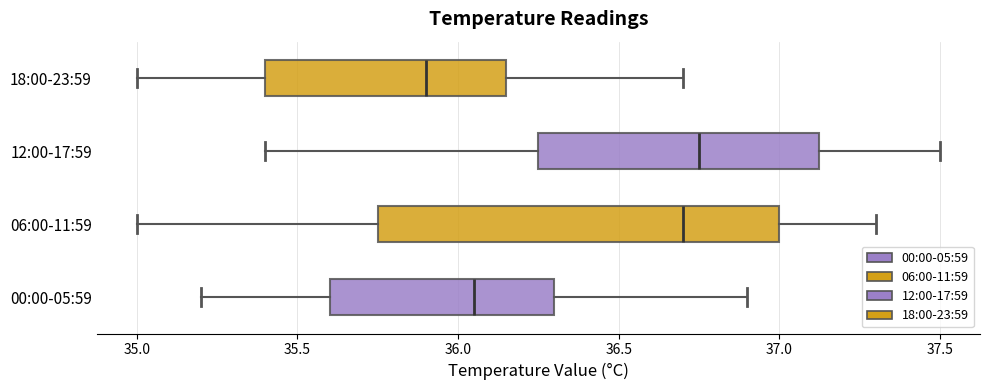

Which box has the furthest to the left median line?

18:00-23:59